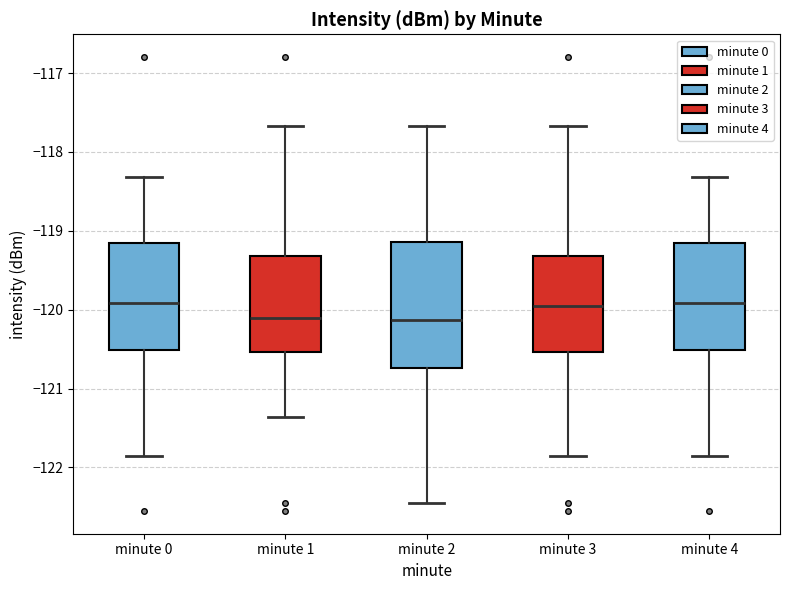

Where does the median line of the box for minute 4 sit on the y-axis? The values are not printed on the chart, so give them approximately, as read against the axis.

-119.9